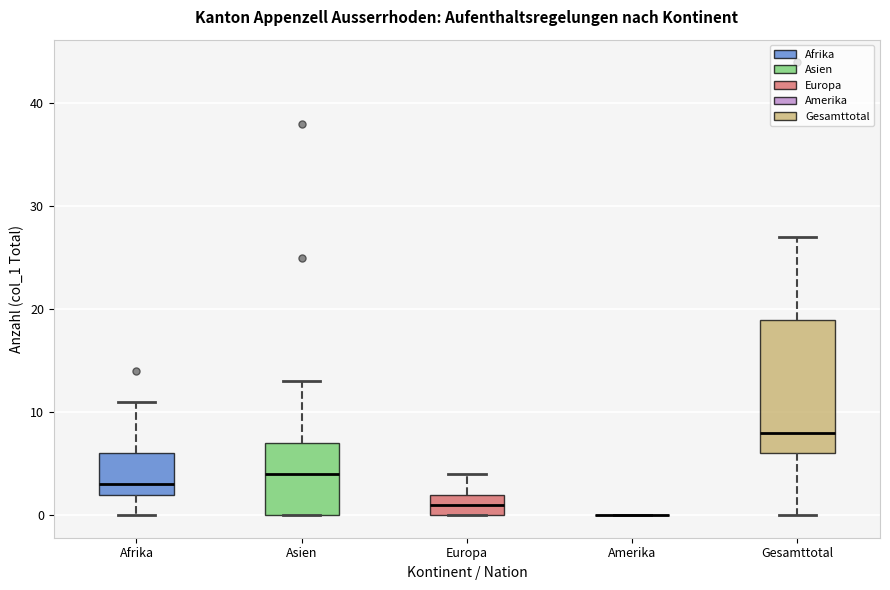

Which box is the tallest, from its lower edge to its upper edge?

Gesamttotal